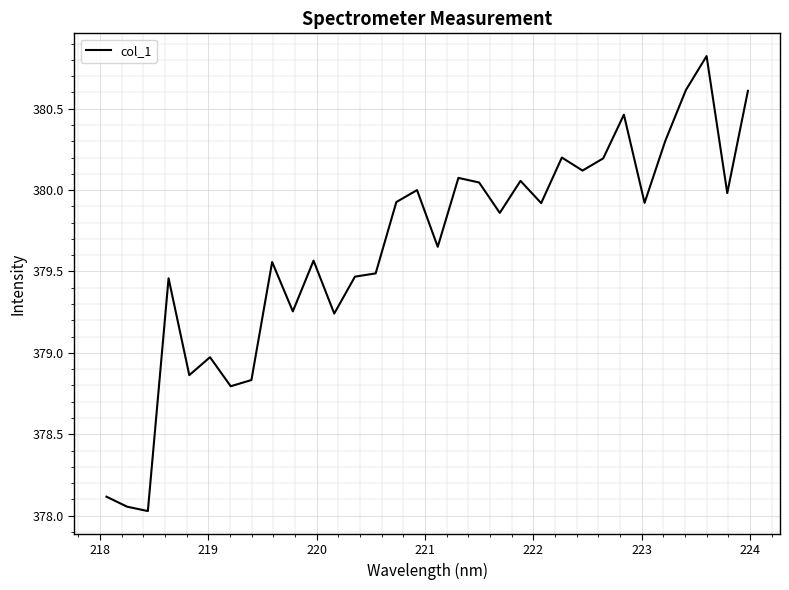

What is the maximum value shown in the chart?

380.8